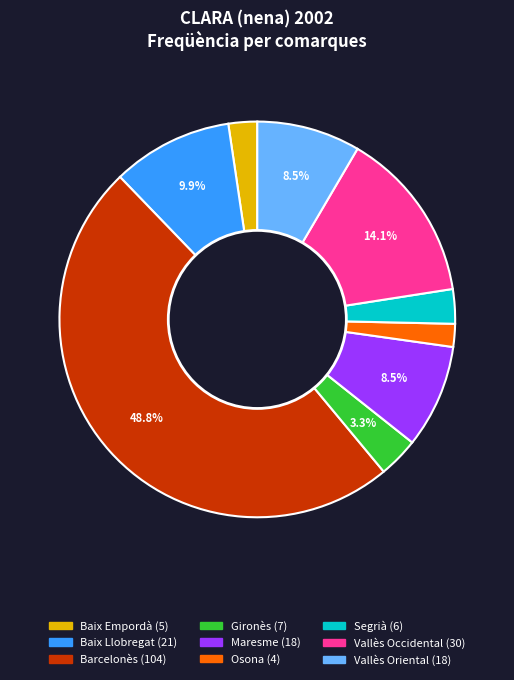

Approximately how many times larger is the value at Gironès compared to Segrià?

1.2